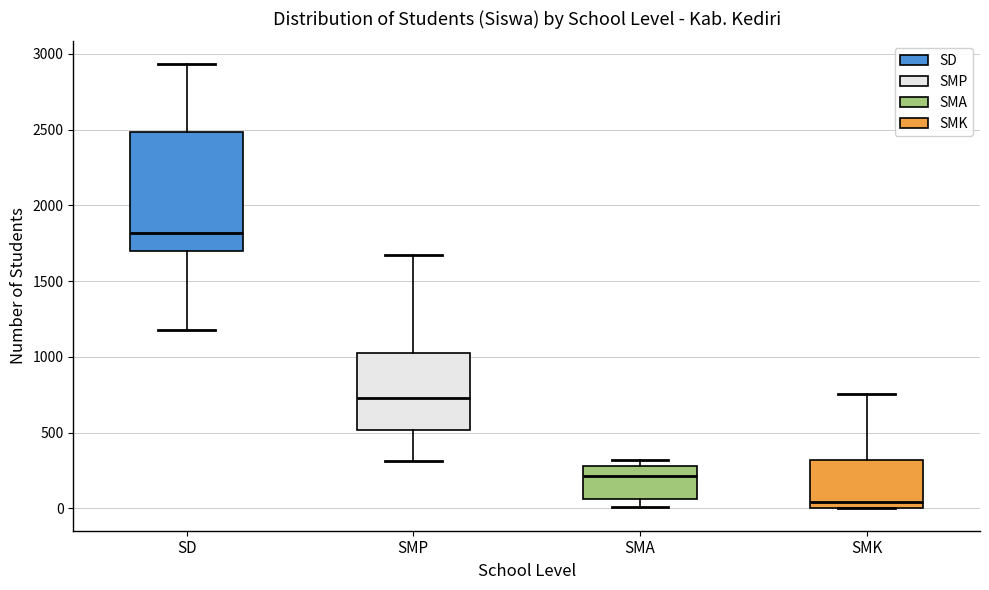

Reading left to right, read every box against the y-axis: the position of its median line, the range the box covers, and the ends of its whiskers. The values are not printed on the chart, so give them approximately, as read against the axis.

SD: median 1800, box 1700 to 2500, whiskers 1200 to 2950
SMP: median 750, box 500 to 1050, whiskers 300 to 1650
SMA: median 200, box 50 to 300, whiskers 0 to 300 (just above the box's upper edge)
SMK: median 50, box 0 to 300, whiskers 0 to 750